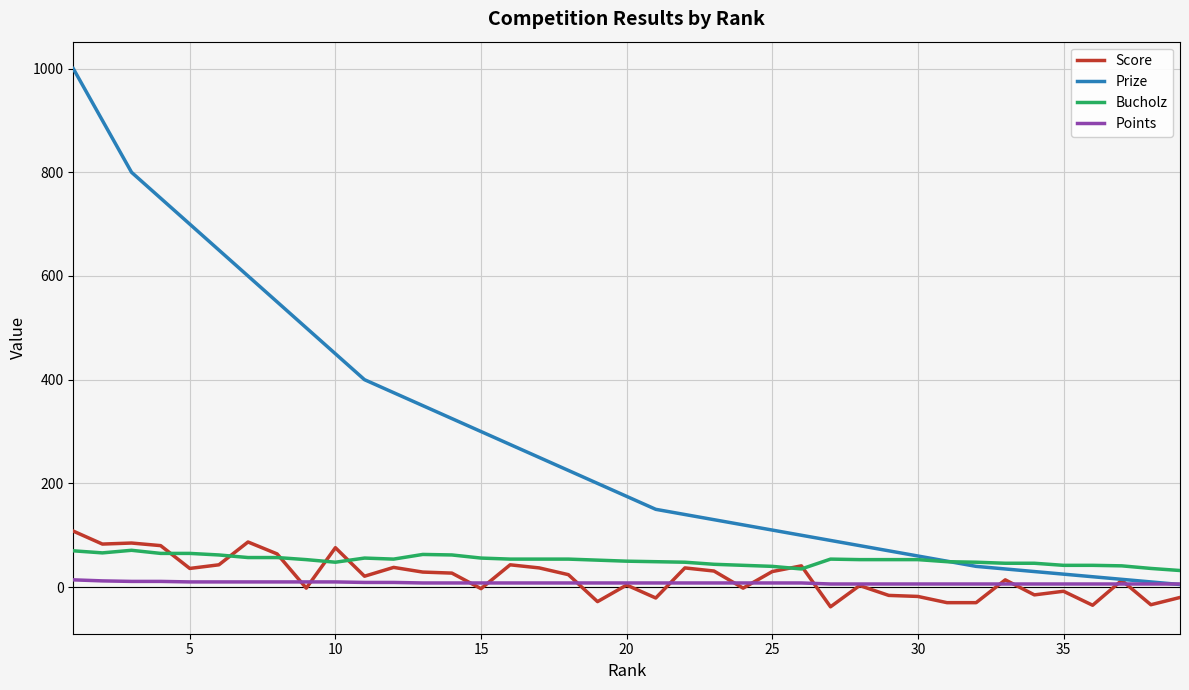

Which series has the widest spread of values?

Prize